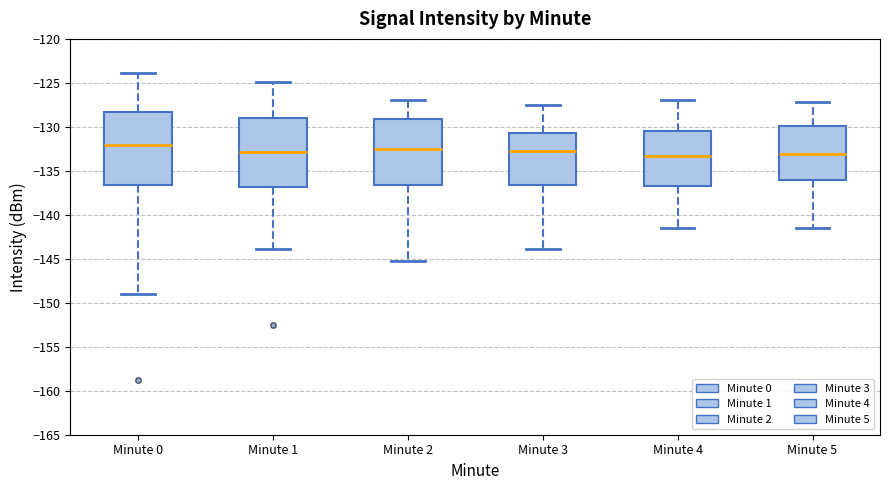

Reading left to right, transcribe this box plot: for each box, give where its median line is, the range the box spans, and where its two whiskers end, as read against the y-axis. The values are not printed on the chart, so give them approximately, as read against the axis.

Minute 0: median -132.0, box -136.5 to -128.5, whiskers -149.0 to -124.0
Minute 1: median -133.0, box -137.0 to -129.0, whiskers -144.0 to -125.0
Minute 2: median -132.5, box -136.5 to -129.0, whiskers -145.0 to -127.0
Minute 3: median -132.5, box -136.5 to -130.5, whiskers -144.0 to -127.5
Minute 4: median -133.5, box -136.5 to -130.5, whiskers -141.5 to -127.0
Minute 5: median -133.0, box -136.0 to -130.0, whiskers -141.5 to -127.0